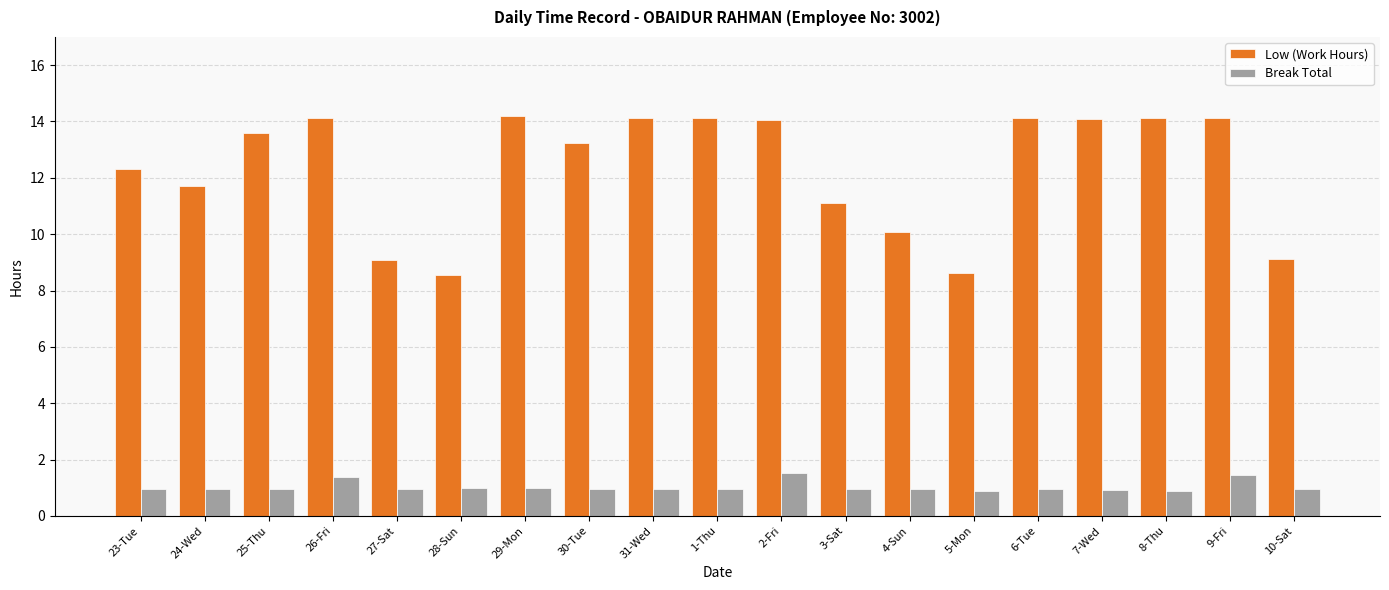

Which series has the largest total across all categories?

Low (Work Hours)